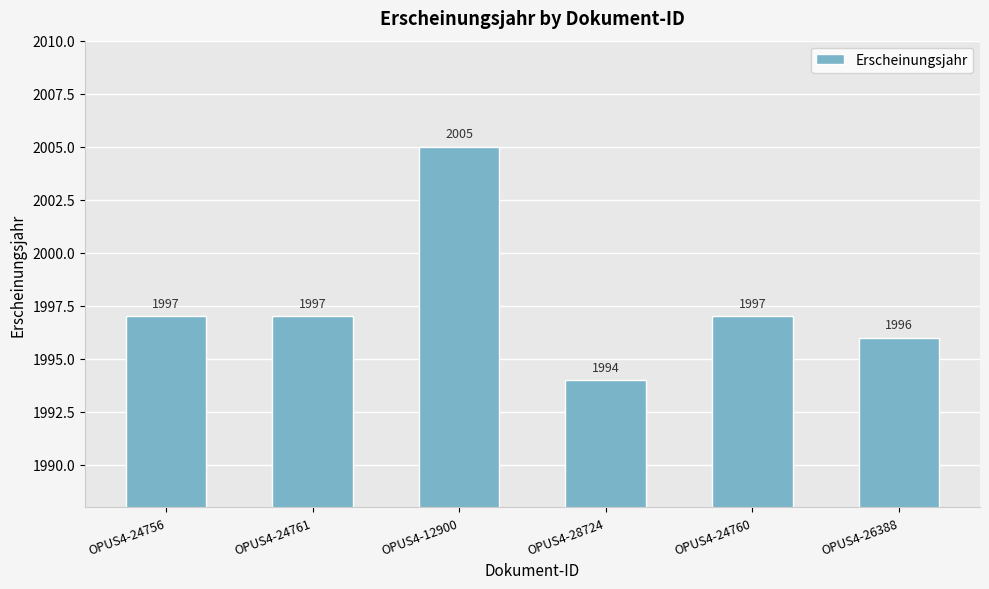

What is the difference between the maximum and second lowest values?

9